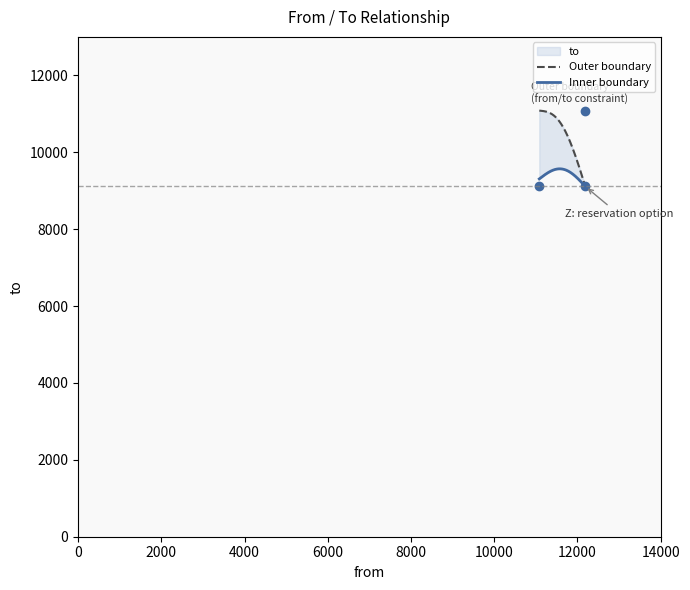

What value does the data have at 11083?

9109